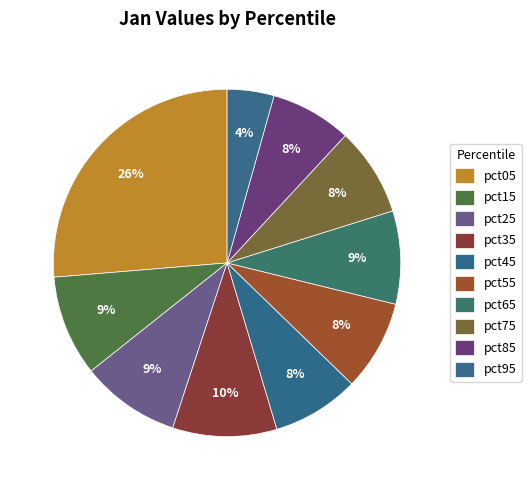

How many slices are in this pie chart?

10